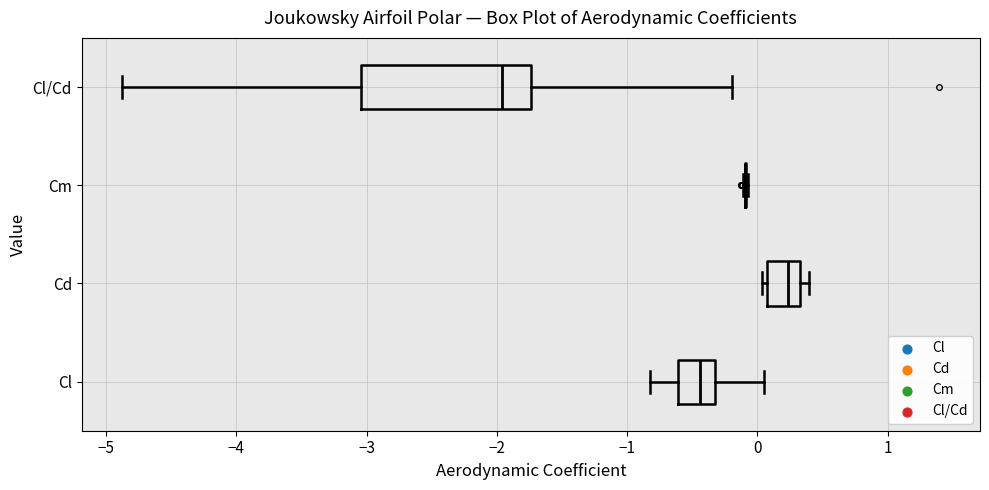

Comparing the boxes themselves (not the whiskers), which one is the widest?

Cl/Cd